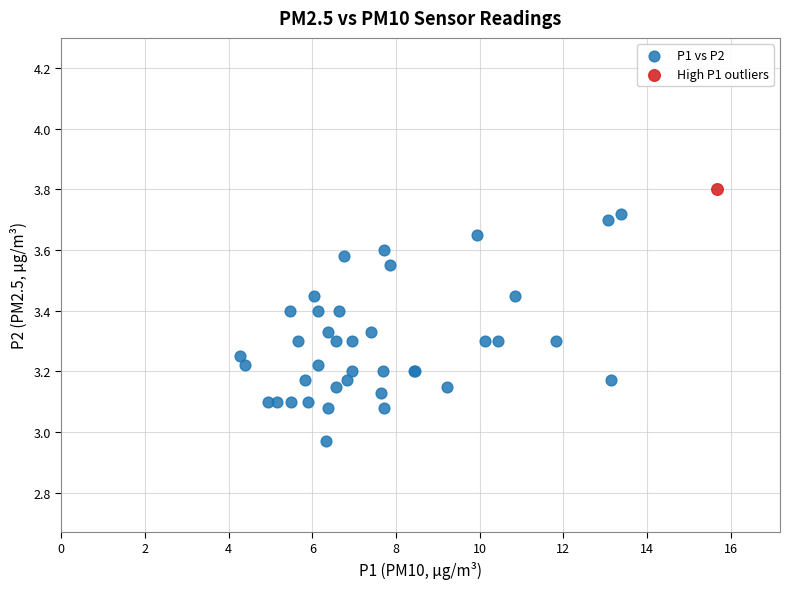

What are all the series names shown in the legend?

P1 vs P2, High P1 outliers